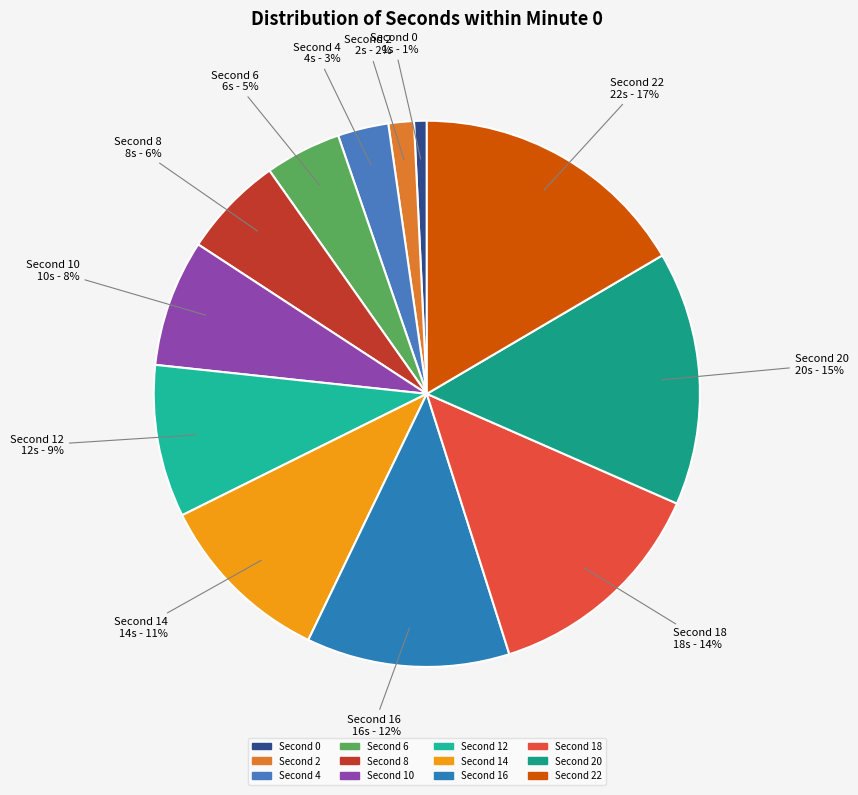

How many slices are in this pie chart?

12